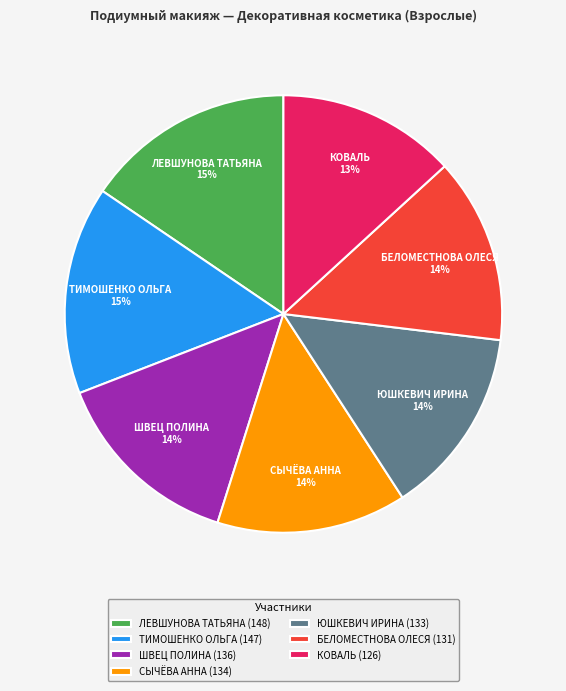

True or false: ТИМОШЕНКО ОЛЬГА accounts for 15% of the total.

True